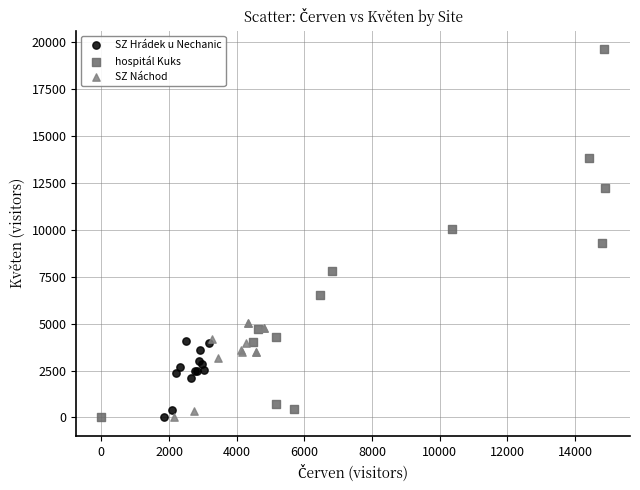

Which series contains the highest Y value?

hospitál Kuks